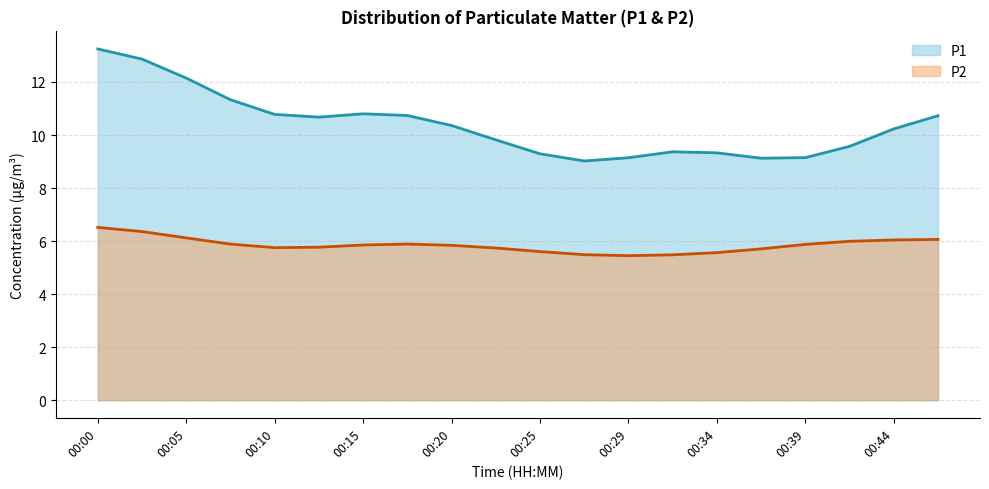

At 00:10, list the series in order from smallest to largest.

P2, P1